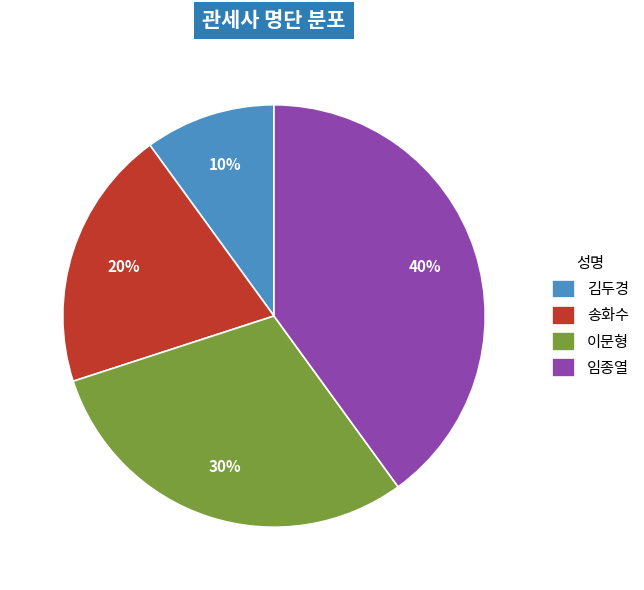

Approximately how many times larger is the value at 김두경 compared to 이문형?

0.3